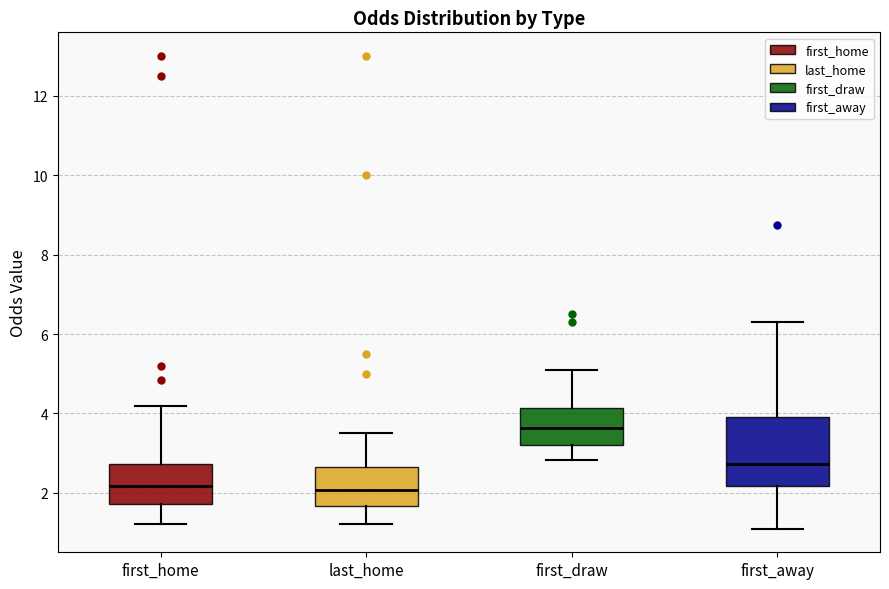

Reading left to right, read every box against the y-axis: the position of its median line, the range the box covers, and the ends of its whiskers. The values are not printed on the chart, so give them approximately, as read against the axis.

first_home: median 2.2, box 1.8 to 2.8, whiskers 1.2 to 4.2
last_home: median 2.0, box 1.6 to 2.6, whiskers 1.2 to 3.6
first_draw: median 3.6, box 3.2 to 4.2, whiskers 2.8 to 5.2
first_away: median 2.8, box 2.2 to 4.0, whiskers 1.2 to 6.4